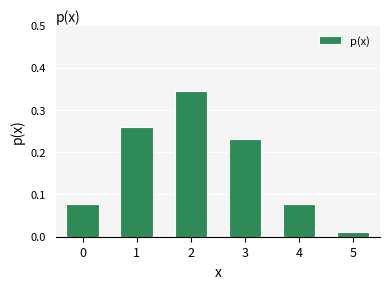

Which has a higher value, 3 or 5?

3